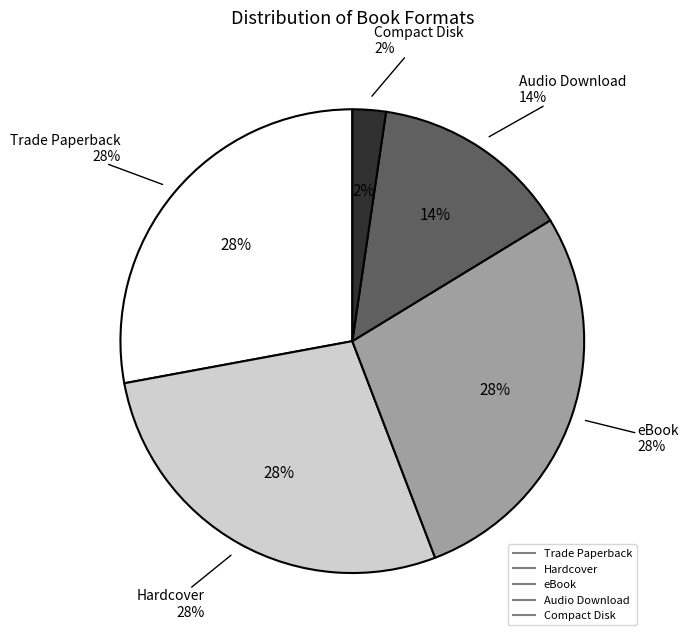

What portion of the pie excludes Trade Paperback?

72.1%